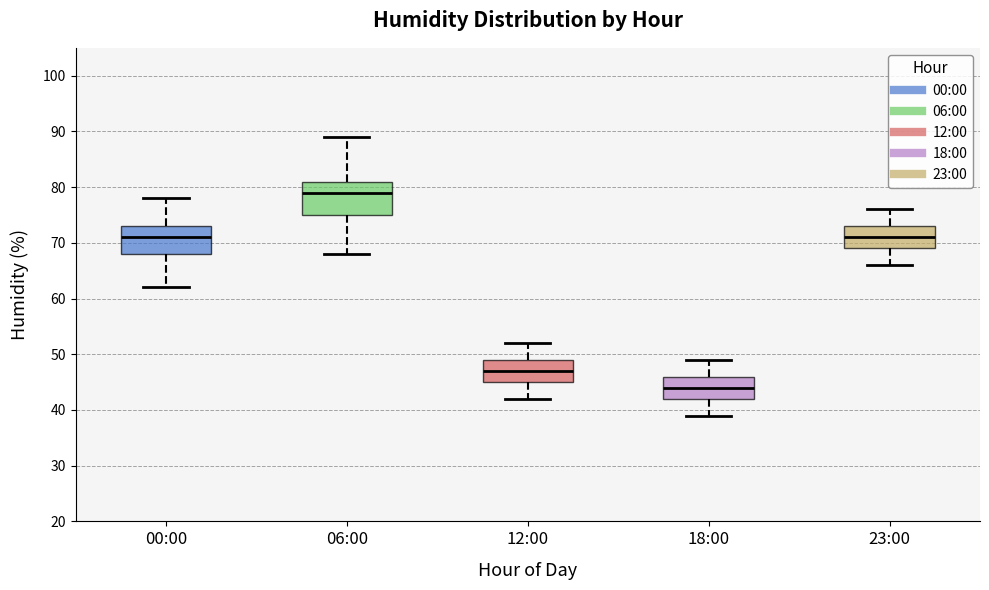

Reading left to right, read every box against the y-axis: the position of its median line, the range the box covers, and the ends of its whiskers. The values are not printed on the chart, so give them approximately, as read against the axis.

00:00: median 71, box 68 to 73, whiskers 62 to 78
06:00: median 79, box 75 to 81, whiskers 68 to 89
12:00: median 47, box 45 to 49, whiskers 42 to 52
18:00: median 44, box 42 to 46, whiskers 39 to 49
23:00: median 71, box 69 to 73, whiskers 66 to 76